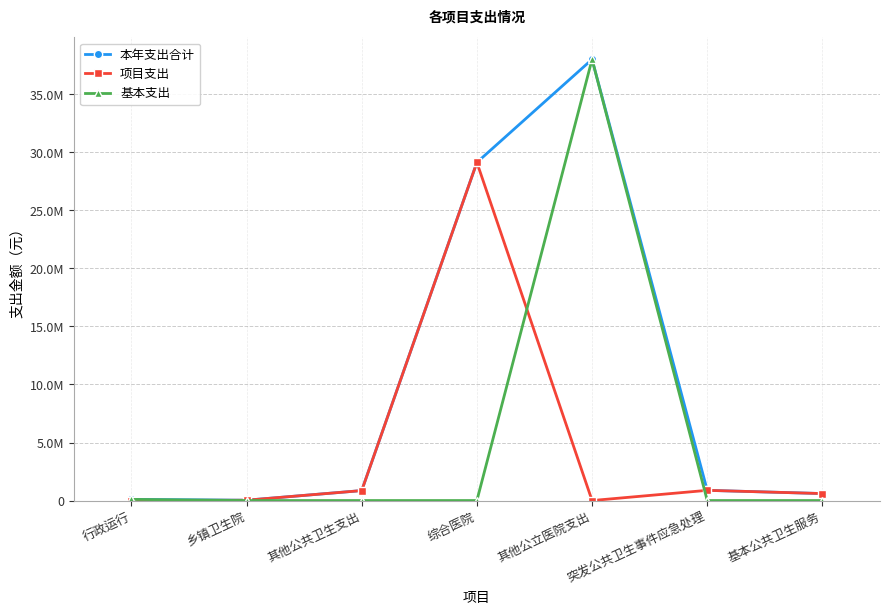

Is it true that 基本支出 equals 100000.0 at 行政运行?

True